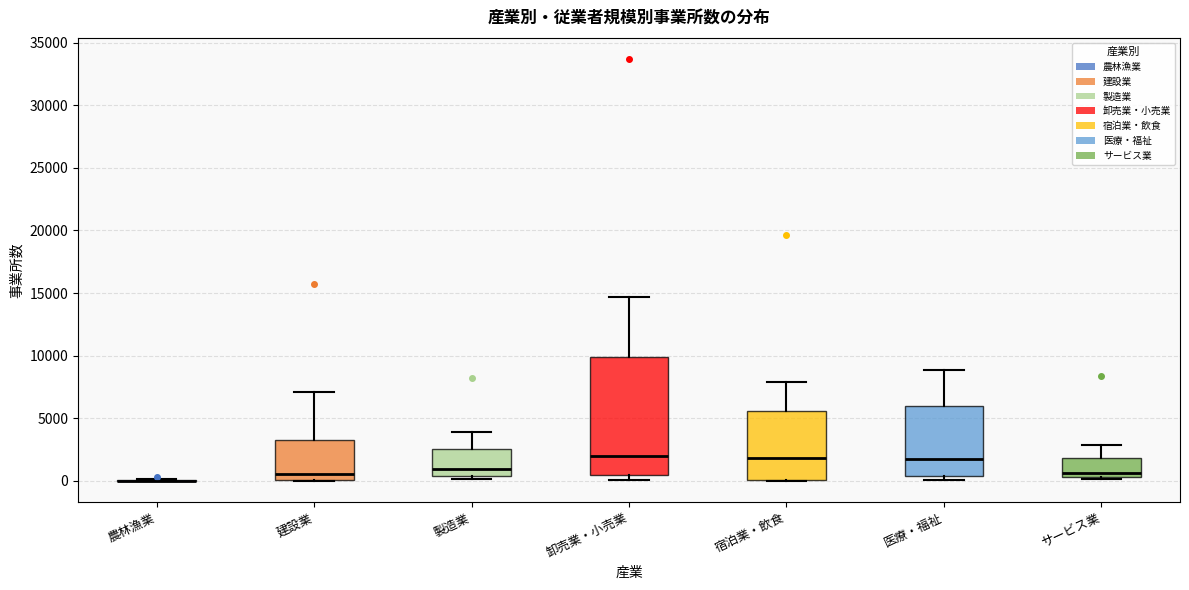

Where does the upper whisker of the box for 医療・福祉 end on the y-axis? The values are not printed on the chart, so give them approximately, as read against the axis.

9000